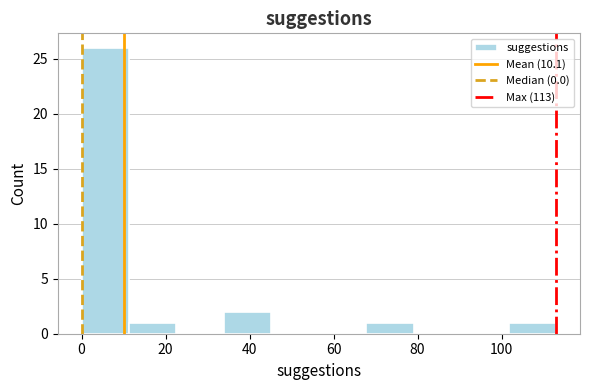

Reading left to right, transcribe this chart: for each bar, give the range it covers on the x-axis and its height. Neither the bar edges nor the heights are printed on the chart, so give them approximately, as read against the axes.

0 to 12: 26
12 to 22: 1
22 to 34: 0
34 to 46: 2
46 to 56: 0
56 to 68: 0
68 to 80: 1
80 to 90: 0
90 to 102: 0
102 to 114: 1